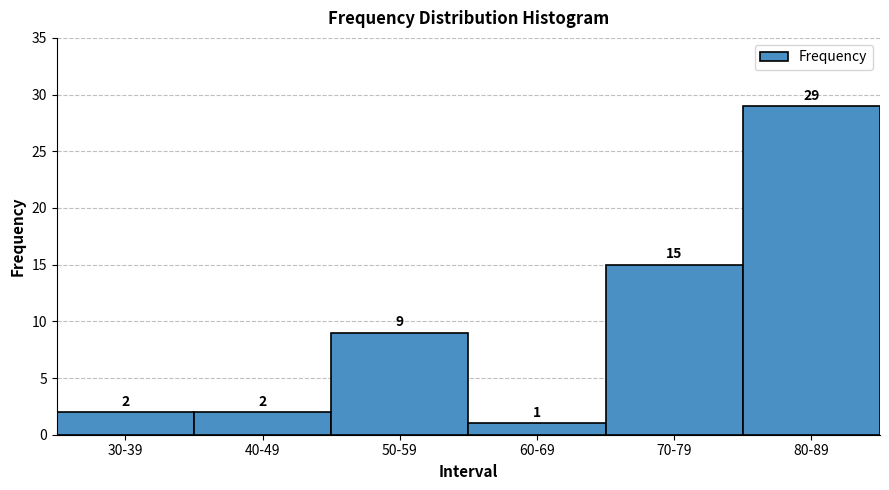

Reading left to right, what are all the values shown in this chart?

30-39=2	40-49=2	50-59=9	60-69=1	70-79=15	80-89=29